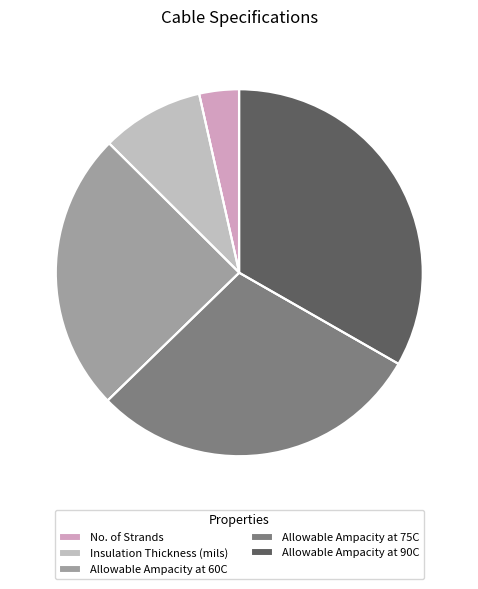

Is it true that Allowable Ampacity at 60C is 25% of the pie?

True